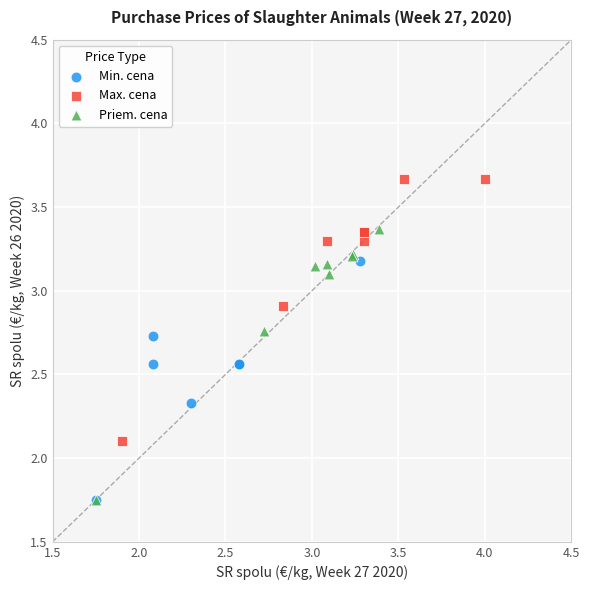

Which series reaches the maximum Y coordinate?

Max. cena